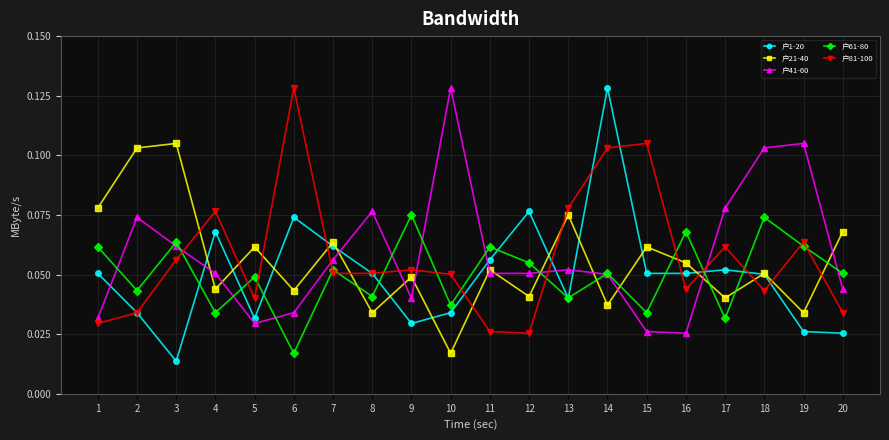

Is the value of 户41-60 at 4 greater than the value of 户81-100 at 14?

No